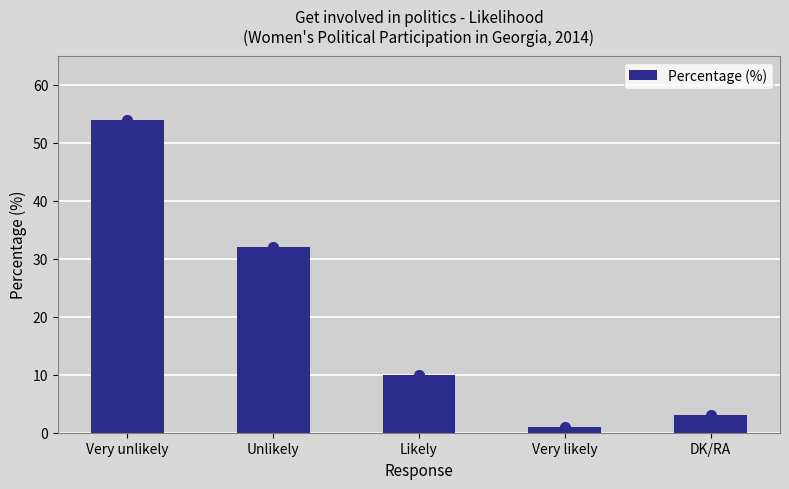

What position from the left is Very likely?

4